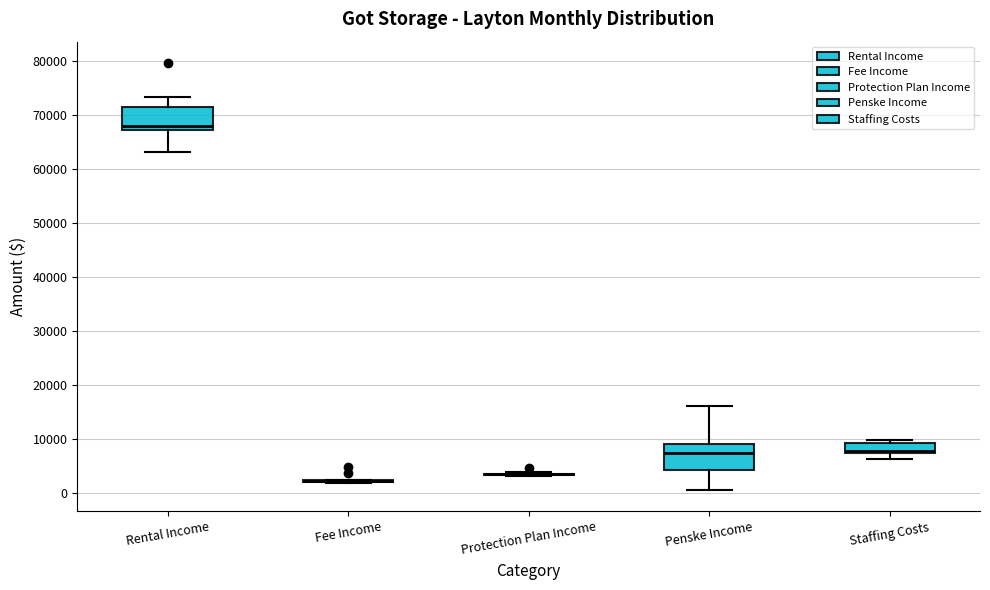

Reading left to right, read every box against the y-axis: the position of its median line, the range the box covers, and the ends of its whiskers. The values are not printed on the chart, so give them approximately, as read against the axis.

Rental Income: median 68000, box 67000 to 71000, whiskers 63000 to 73000
Fee Income: box collapsed to a line at 2000, whiskers 2000 to 2000
Protection Plan Income: box collapsed to a line at 4000, whiskers 3000 to 4000
Penske Income: median 7000, box 4000 to 9000, whiskers 1000 to 16000
Staffing Costs: median 8000, box 7000 to 9000, whiskers 6000 to 10000